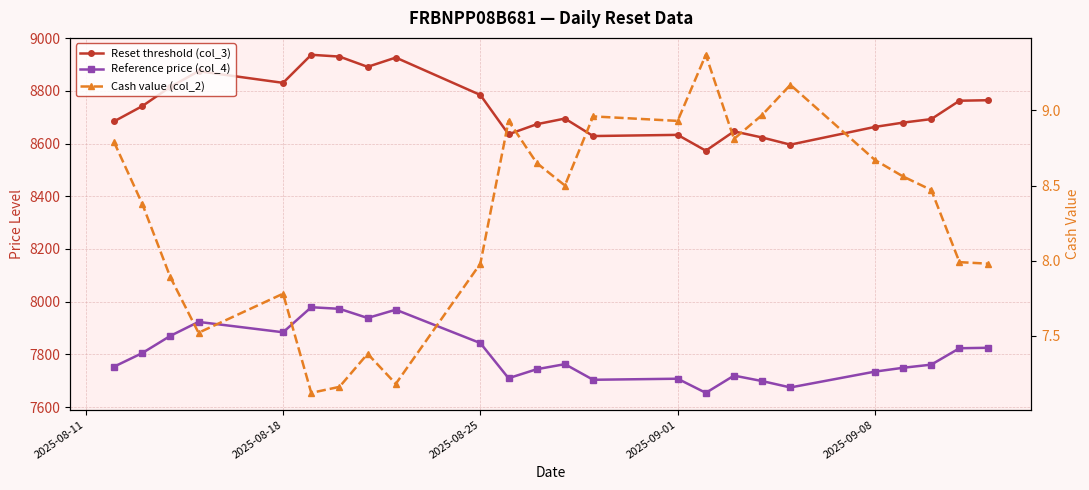

Is the value of Reset threshold (col_3) at 2025-08-18 greater than the value of Reference price (col_4) at 2025-09-08?

Yes